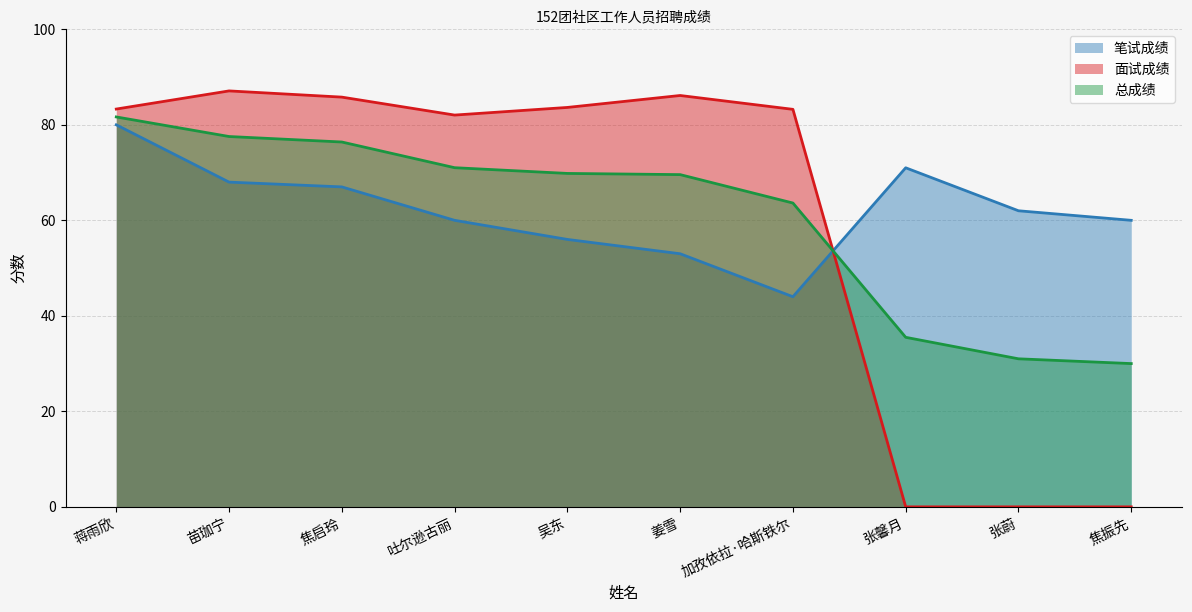

Where do 笔试成绩 and 总成绩 first cross each other?

加孜依拉·哈斯铁尔 and 张馨月